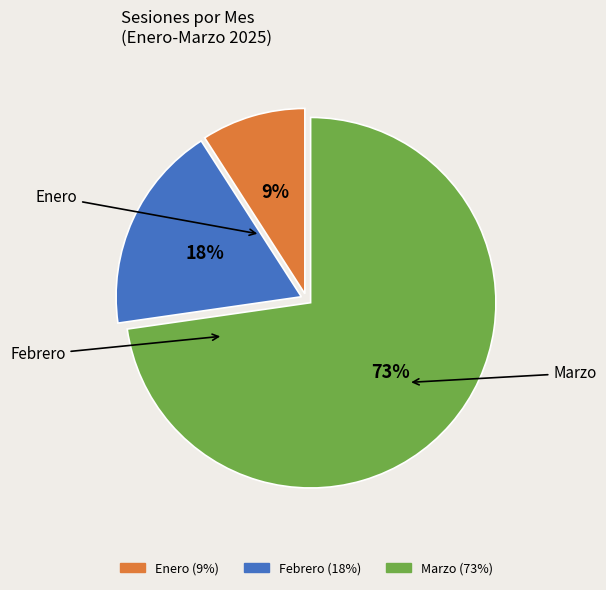

Rank the categories by value from lowest to highest.

Enero, Febrero, Marzo